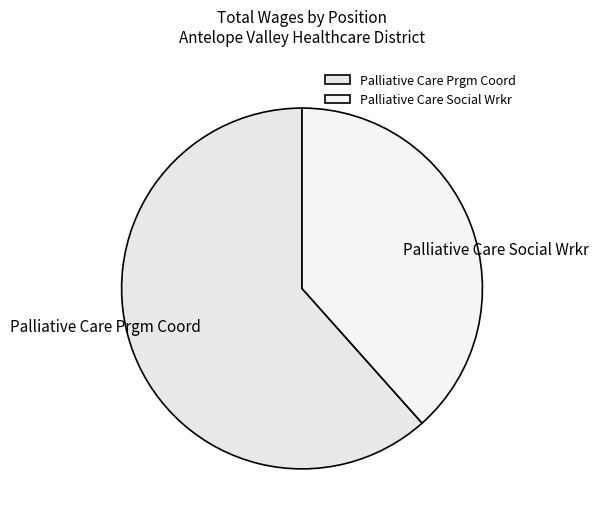

Rank the categories by value from highest to lowest.

Palliative Care Prgm Coord, Palliative Care Social Wrkr